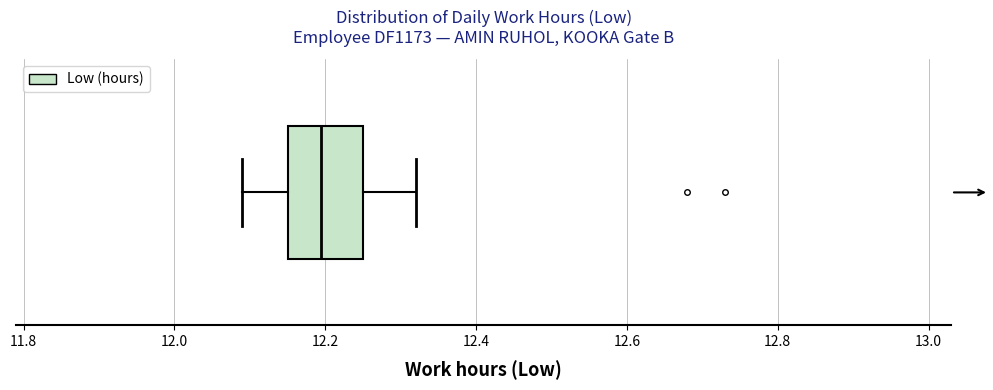

Where does the left whisker of the box end on the x-axis? The values are not printed on the chart, so give them approximately, as read against the axis.

12.10